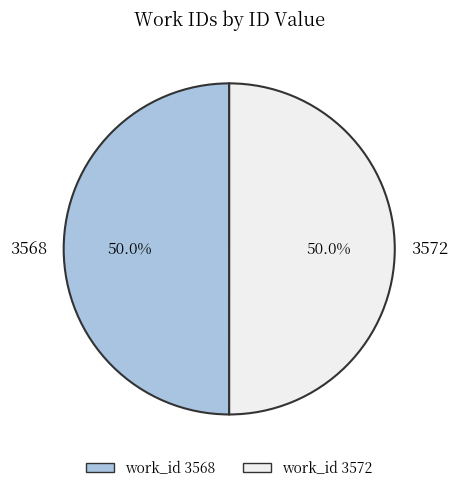

To the nearest percent, what percentage of the pie is 3568?

50%